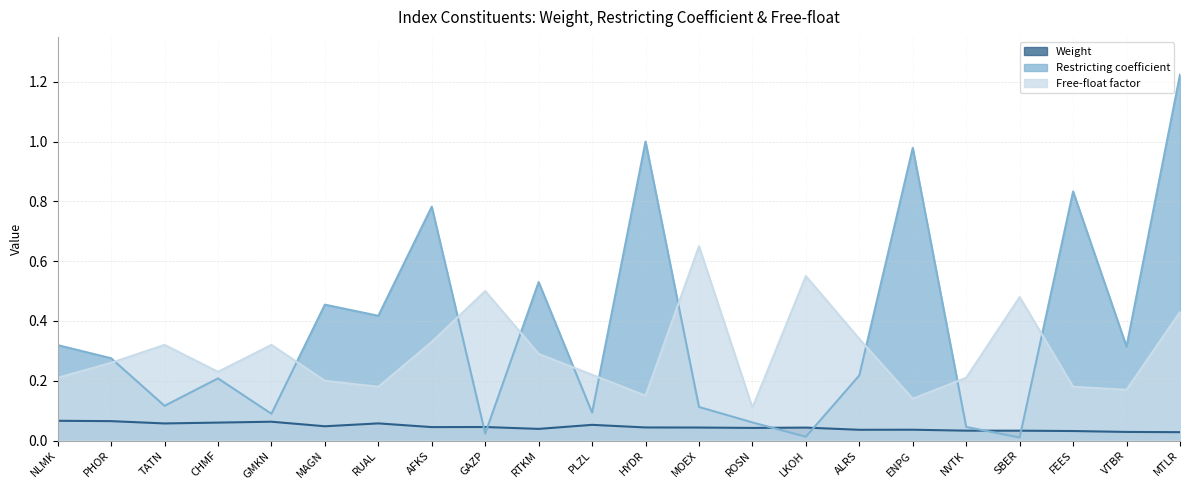

Is it true that Restricting coefficient equals 2.0 at MTLR?

False